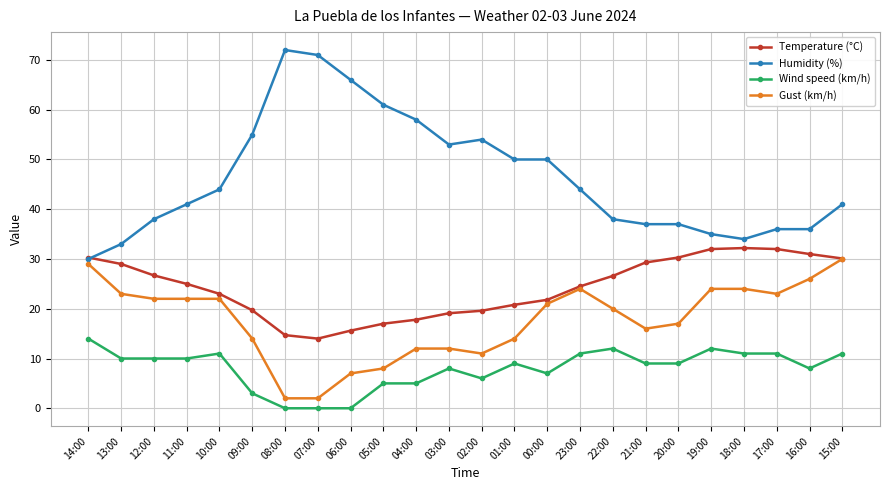

Is this an area chart (filled region under the line)?

No